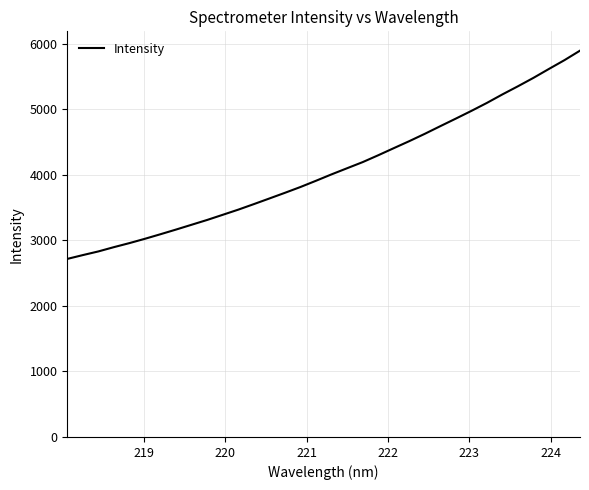

Does the chart display data point markers on the line(s)?

No